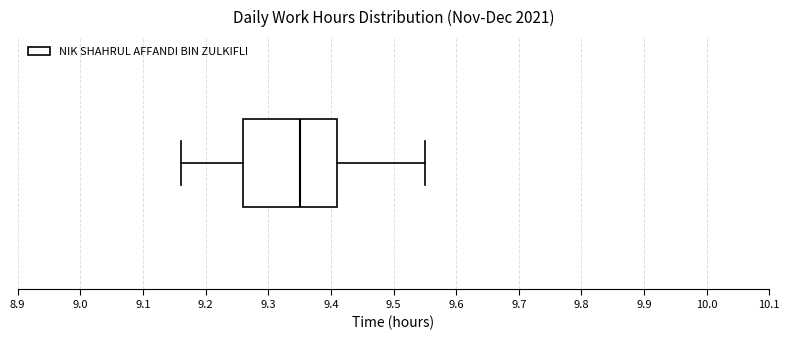

Transcribe this box plot: give where the median line is, the range the box spans, and where the two whiskers end, as read against the x-axis. The values are not printed on the chart, so give them approximately, as read against the axis.

median 9.35, box 9.26 to 9.41, whiskers 9.16 to 9.55